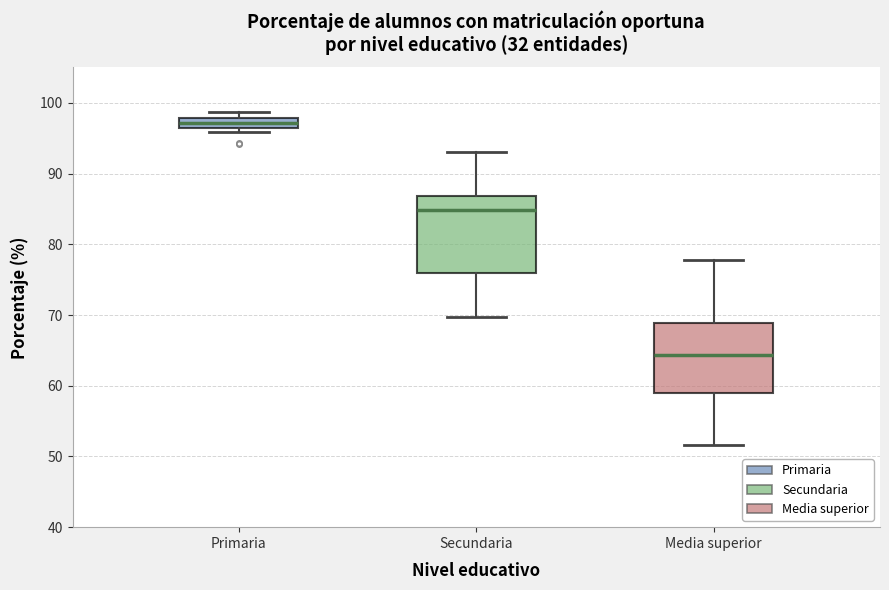

Where is the upper edge of the box for Media superior on the y-axis? The values are not printed on the chart, so give them approximately, as read against the axis.

69